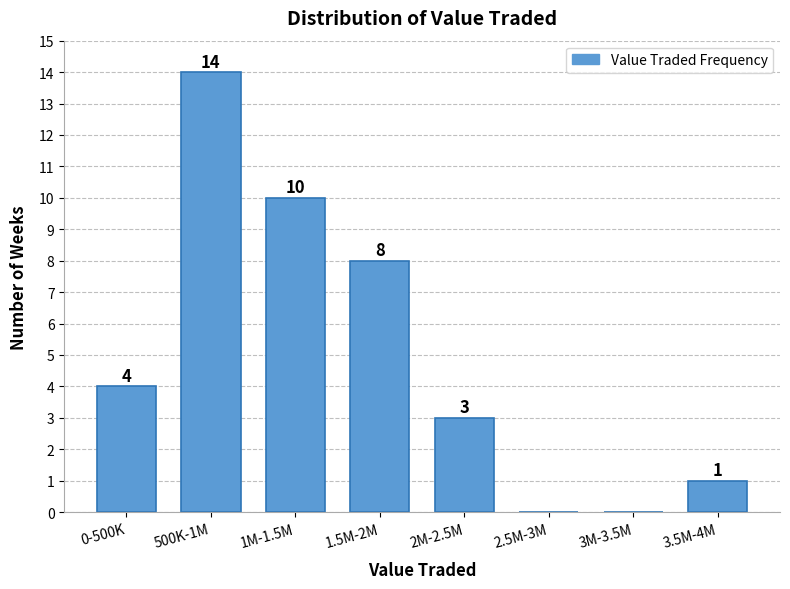

Reading left to right, what are all the values shown in this chart?

0-500K=4	500K-1M=14	1M-1.5M=10	1.5M-2M=8	2M-2.5M=3	2.5M-3M=0	3M-3.5M=0	3.5M-4M=1